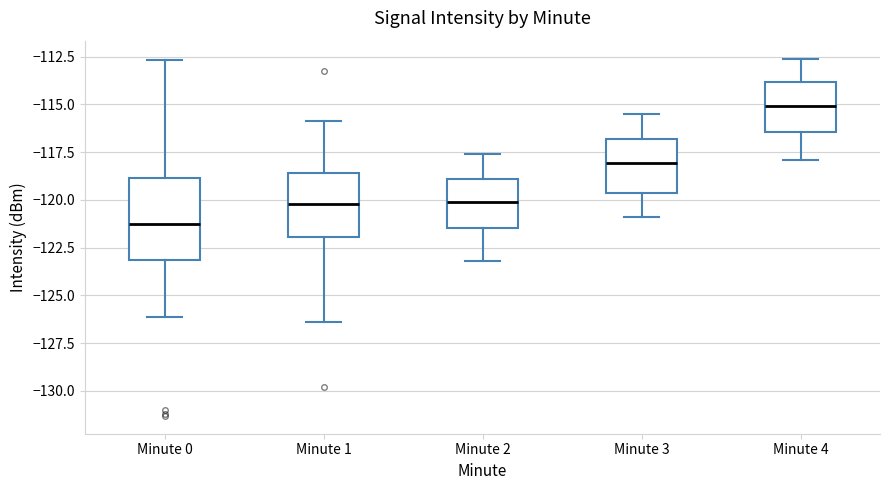

Reading left to right, read every box against the y-axis: the position of its median line, the range the box covers, and the ends of its whiskers. The values are not printed on the chart, so give them approximately, as read against the axis.

Minute 0: median -121.5, box -123.0 to -119.0, whiskers -126.0 to -112.5
Minute 1: median -120.0, box -122.0 to -118.5, whiskers -126.5 to -116.0
Minute 2: median -120.0, box -121.5 to -119.0, whiskers -123.0 to -117.5
Minute 3: median -118.0, box -119.5 to -117.0, whiskers -121.0 to -115.5
Minute 4: median -115.0, box -116.5 to -114.0, whiskers -118.0 to -112.5